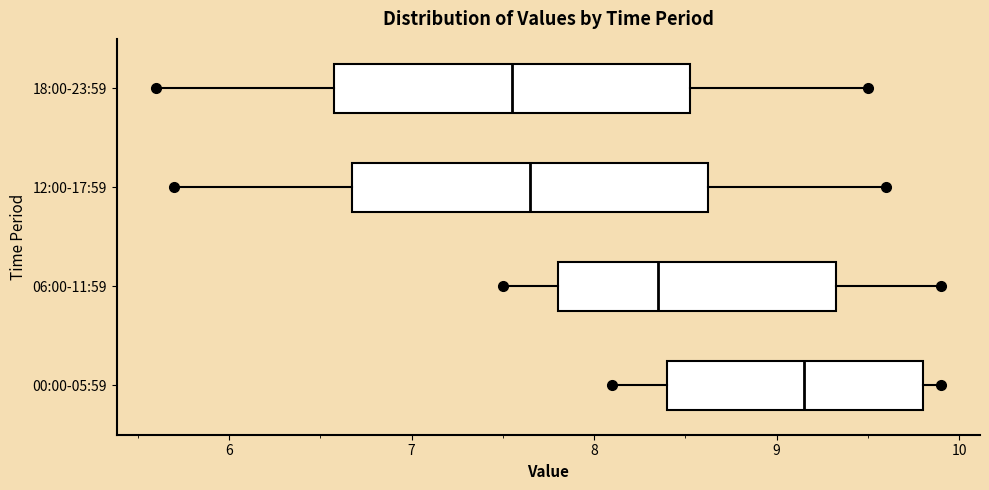

Reading bottom to top, transcribe this box plot: for each box, give where its median line is, the range the box spans, and where its two whiskers end, as read against the x-axis. The values are not printed on the chart, so give them approximately, as read against the axis.

00:00-05:59: median 9.2, box 8.4 to 9.8, whiskers 8.1 to 9.9
06:00-11:59: median 8.4, box 7.8 to 9.3, whiskers 7.5 to 9.9
12:00-17:59: median 7.7, box 6.7 to 8.6, whiskers 5.7 to 9.6
18:00-23:59: median 7.6, box 6.6 to 8.5, whiskers 5.6 to 9.5